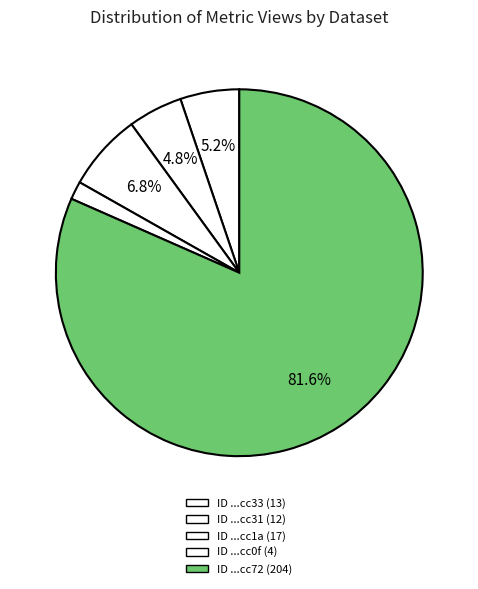

Count the number of slices in the pie.

5